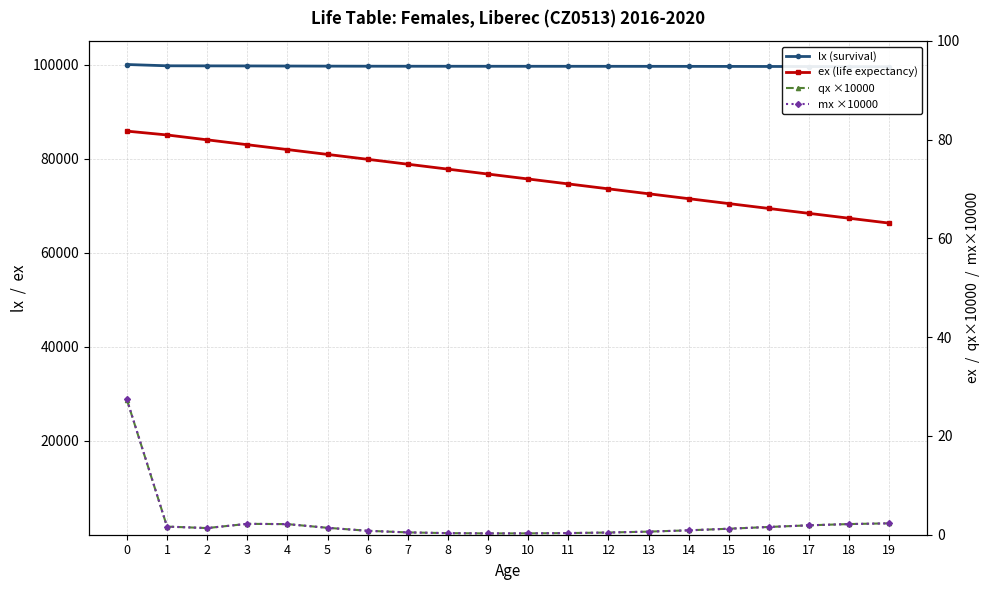

At which label does lx (survival) reach its minimum?

19